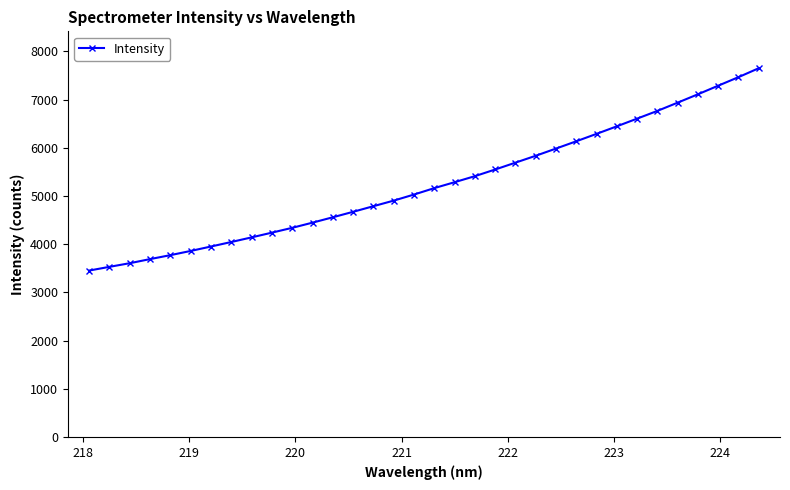

How many lines are shown in the chart?

1